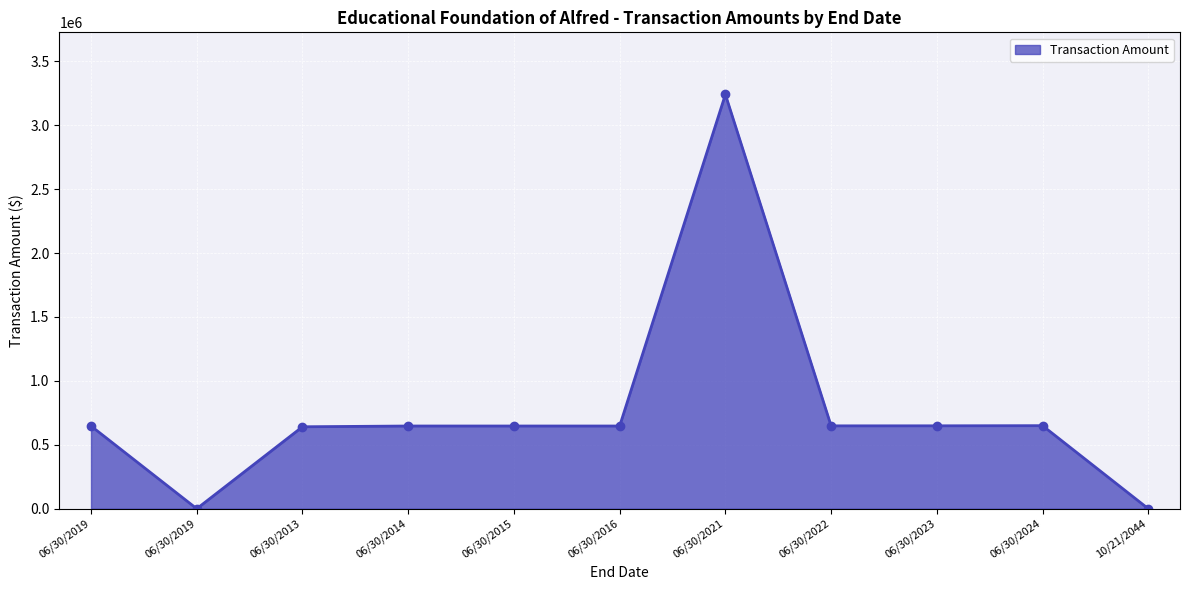

Between 06/30/2023 and 06/30/2015, which is larger?

06/30/2023